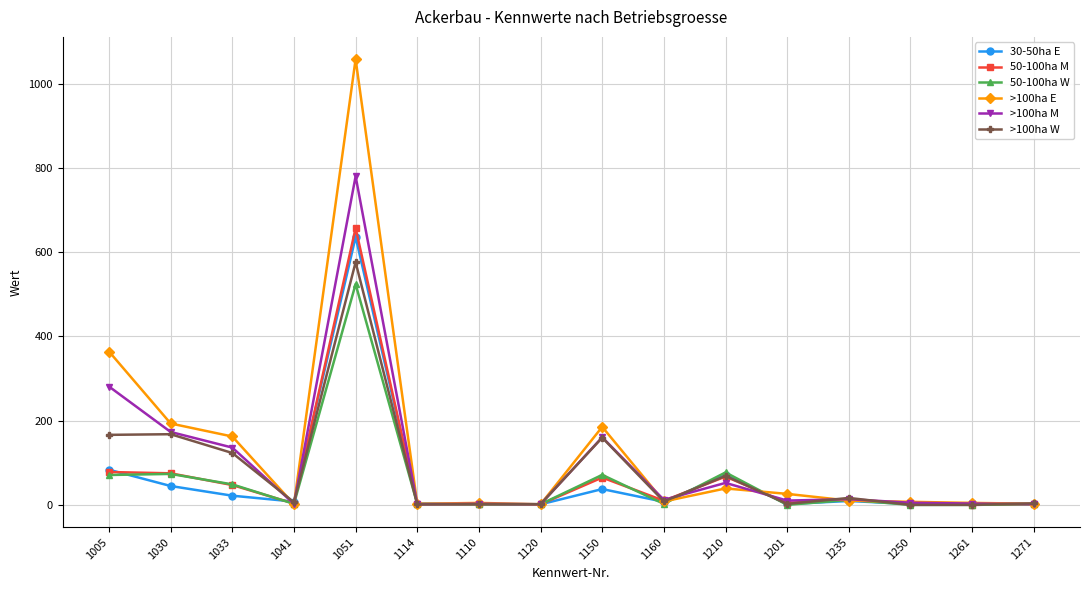

What is the difference between the maximum and minimum values in the 50-100ha W series?

524.0